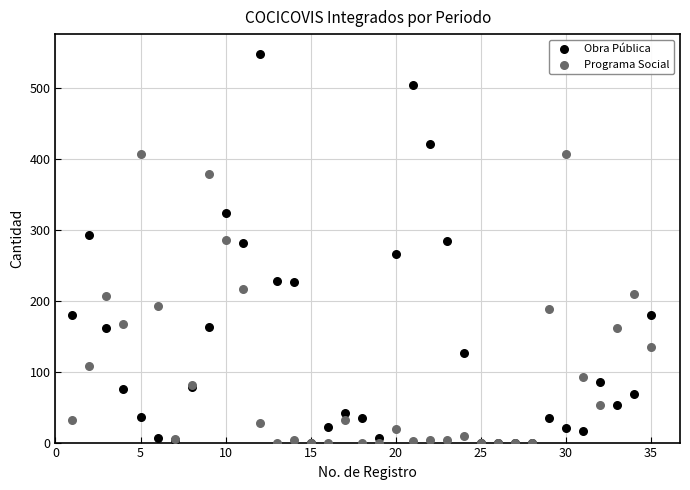

What are all the series names shown in the legend?

Obra Pública, Programa Social